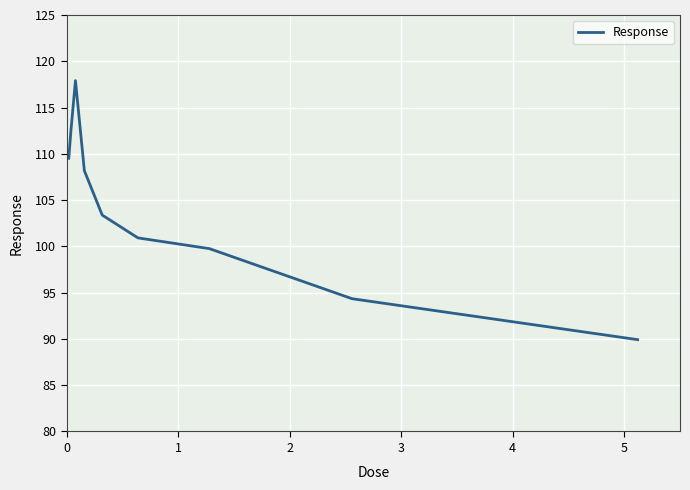

What is the difference between the maximum and minimum values?

28.0